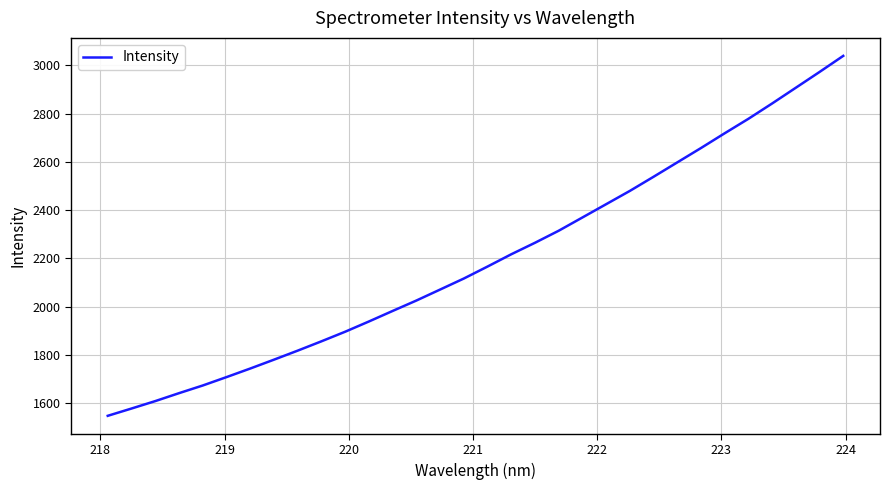

What is the smallest value displayed?

1547.1